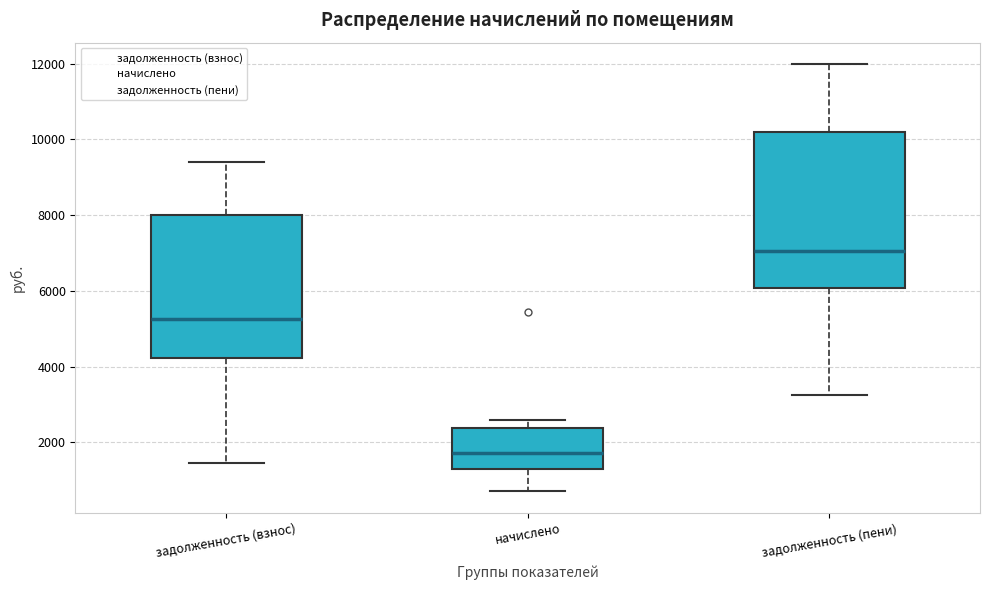

Comparing the boxes themselves (not the whiskers), which one is the tallest?

задолженность (пени)